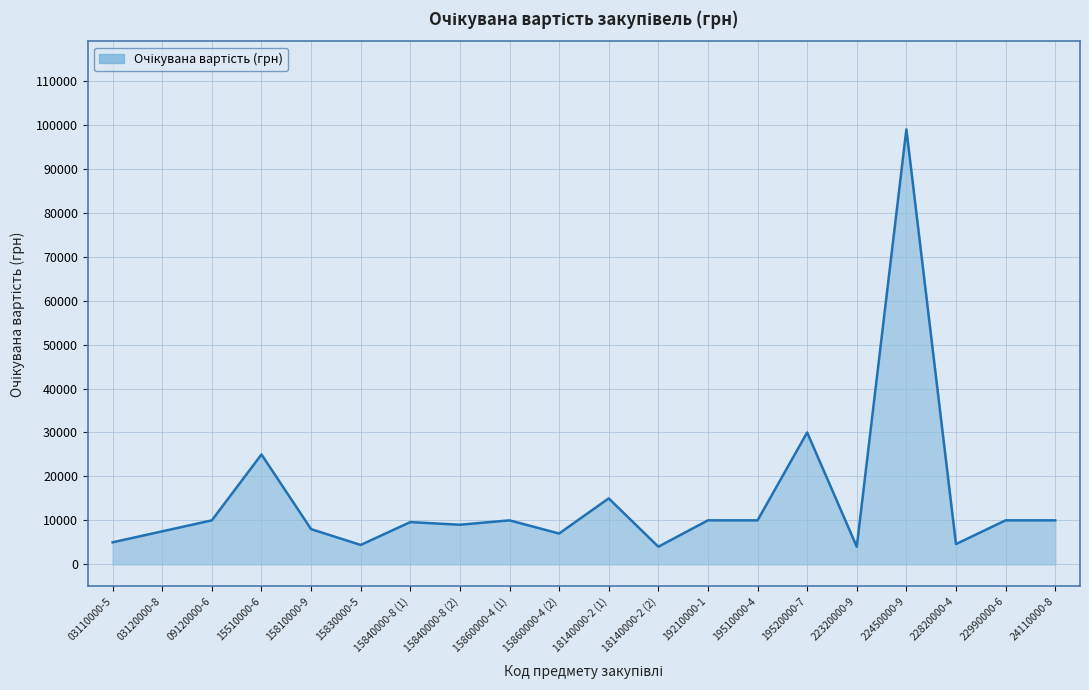

What position from the right is 15830000-5?

15